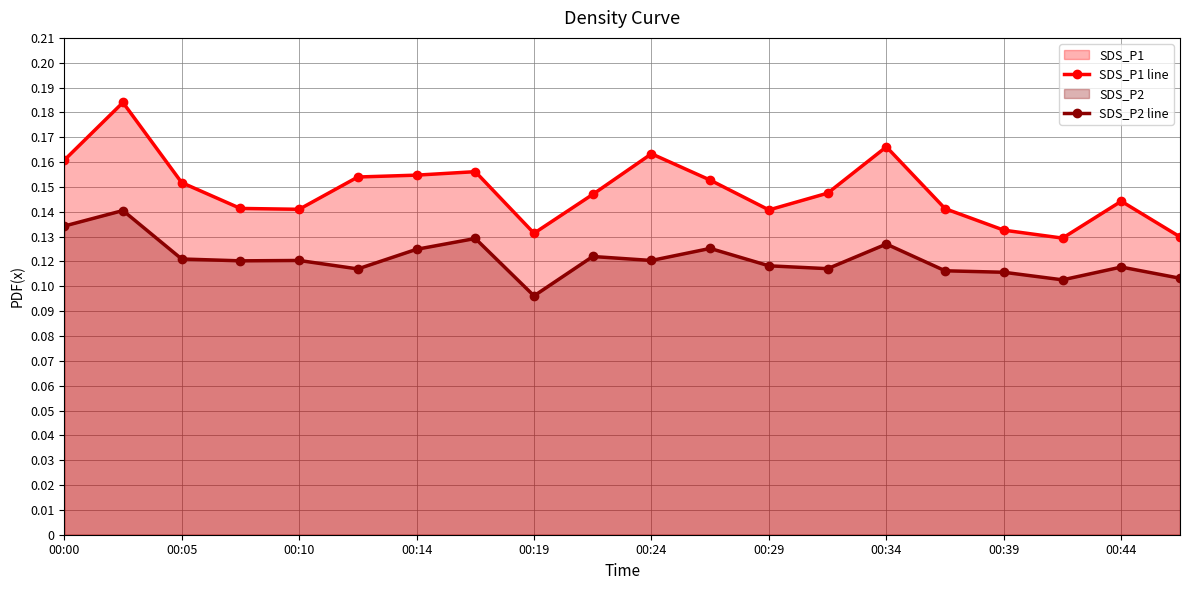

Which category has the lowest value in the SDS_P2 line series?

00:19